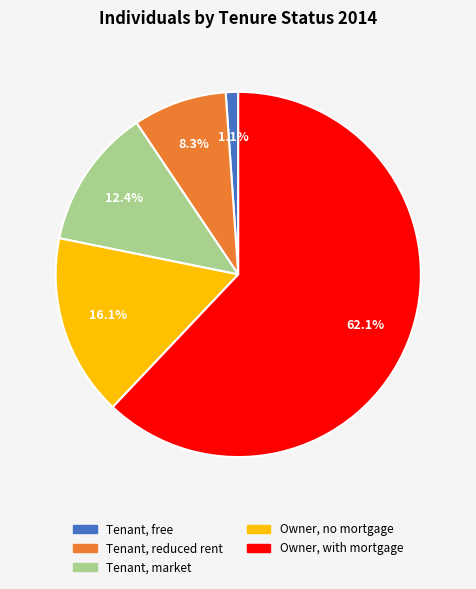

Is there any slice that represents more than half of the pie?

Yes